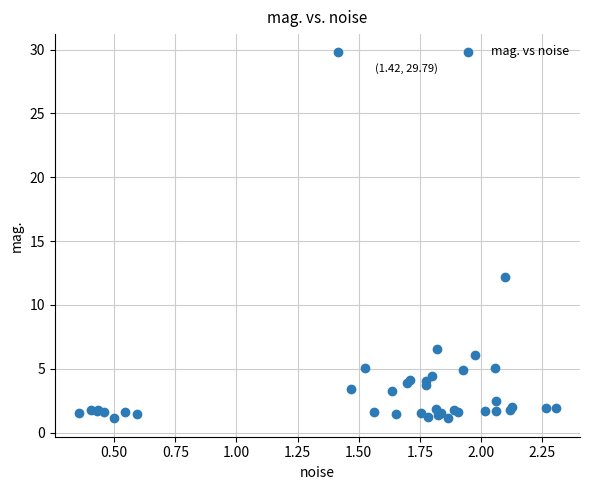

What Y value in the scatter plot is closest to 15?

12.2